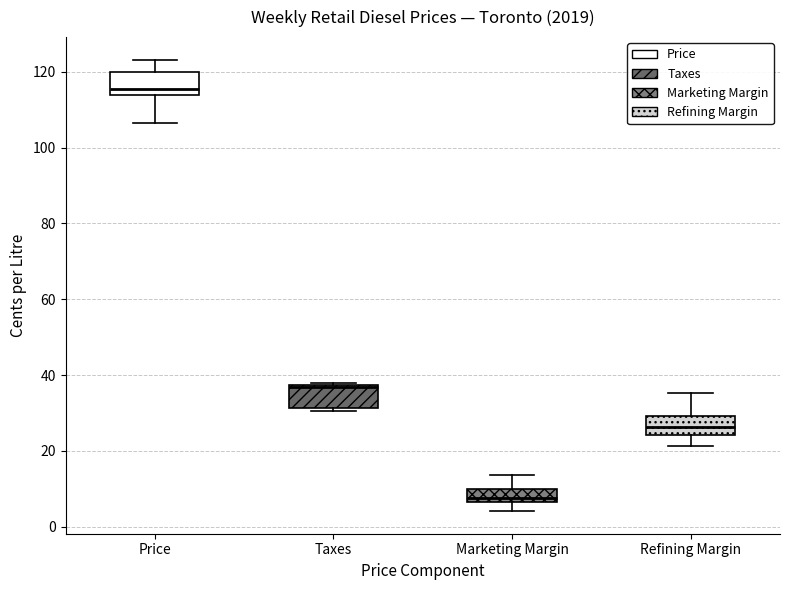

Reading left to right, transcribe this box plot: for each box, give where its median line is, the range the box spans, and where its two whiskers end, as read against the y-axis. The values are not printed on the chart, so give them approximately, as read against the axis.

Price: median 116, box 114 to 120, whiskers 106 to 124
Taxes: median 36, box 32 to 38, whiskers 30 to 38
Marketing Margin: median 8, box 6 to 10, whiskers 4 to 14
Refining Margin: median 26, box 24 to 30, whiskers 22 to 36